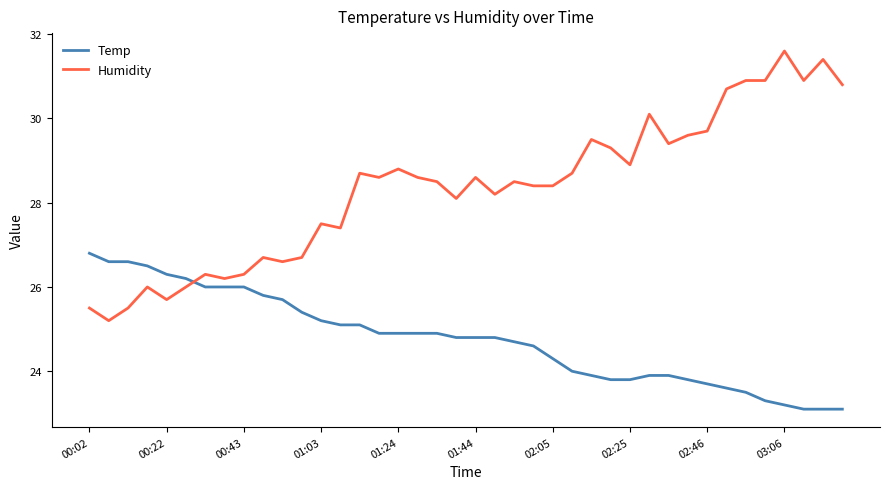

Reading left to right, extract all data points from this chart.

Temp: 26.8	26.6	26.6	26.5	26.3	26.2	26.0	26.0	26.0	25.8	25.7	25.4	25.2	25.1	25.1	24.9	24.9	24.9	24.9	24.8	24.8	24.8	24.7	24.6	24.3	24.0	23.9	23.8	23.8	23.9	23.9	23.8	23.7	23.6	23.5	23.3	23.2	23.1	23.1	23.1
Humidity: 25.5	25.2	25.5	26.0	25.7	26.0	26.3	26.2	26.3	26.7	26.6	26.7	27.5	27.4	28.7	28.6	28.8	28.6	28.5	28.1	28.6	28.2	28.5	28.4	28.4	28.7	29.5	29.3	28.9	30.1	29.4	29.6	29.7	30.7	30.9	30.9	31.6	30.9	31.4	30.8